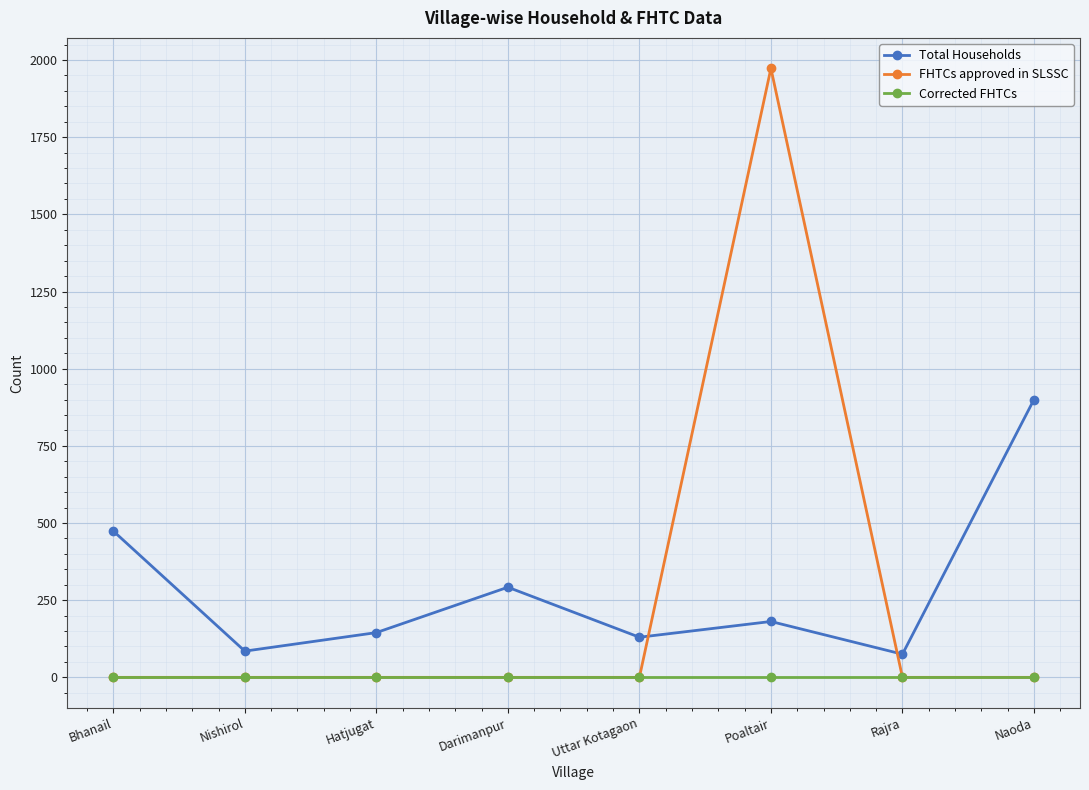

What value does the Total Households series have at Uttar Kotagaon?

130